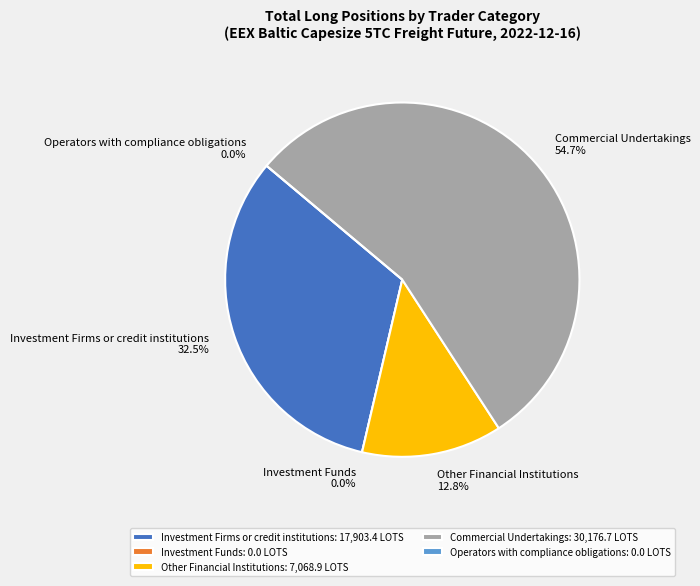

What is the change in value from Other Financial Institutions to Operators with compliance obligations?

-7068.9